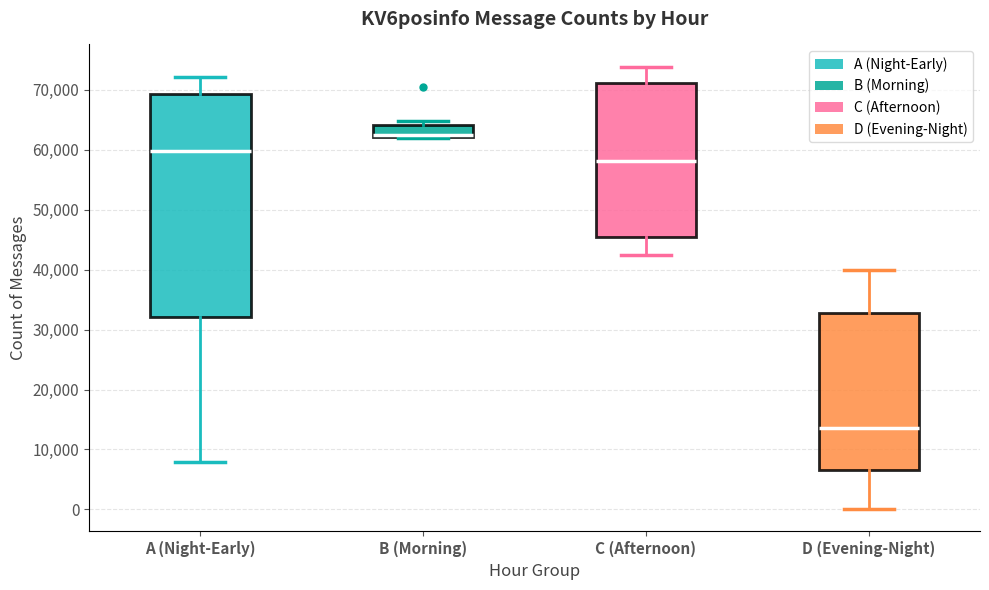

Where does the lower whisker of the box for A (Night-Early) end on the y-axis? The values are not printed on the chart, so give them approximately, as read against the axis.

8000